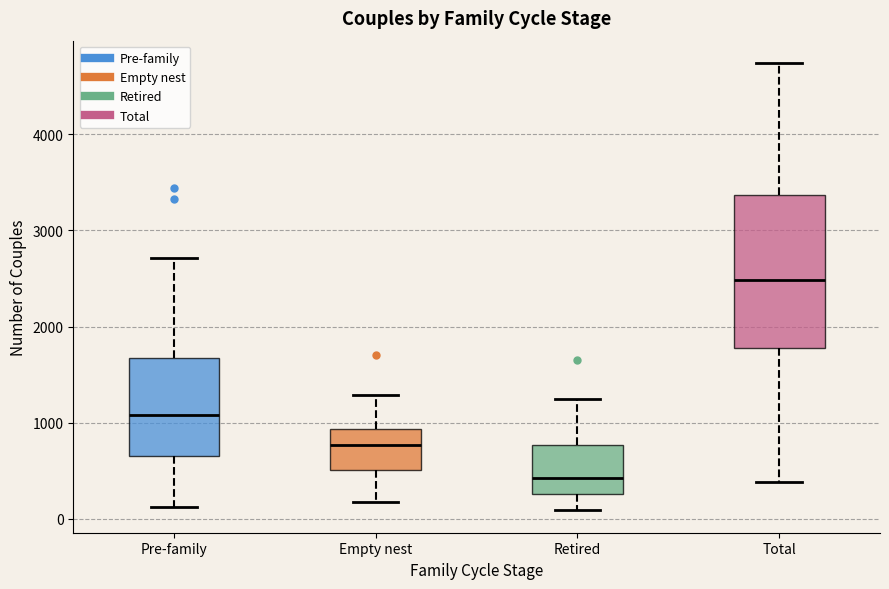

Reading left to right, read every box against the y-axis: the position of its median line, the range the box covers, and the ends of its whiskers. The values are not printed on the chart, so give them approximately, as read against the axis.

Pre-family: median 1100, box 600 to 1700, whiskers 100 to 2700
Empty nest: median 800, box 500 to 900, whiskers 200 to 1300
Retired: median 400, box 300 to 800, whiskers 100 to 1300
Total: median 2500, box 1800 to 3400, whiskers 400 to 4700